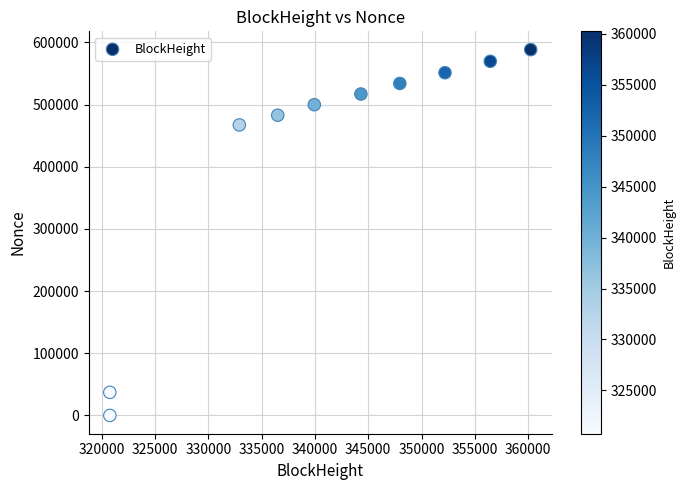

What Y value in the scatter plot is closest to 294192?

467248